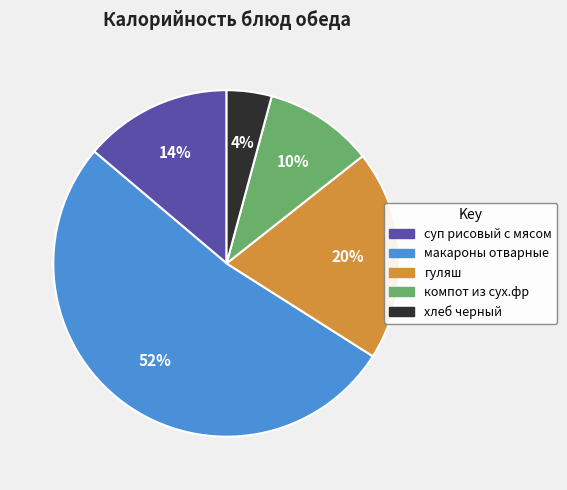

To the nearest percent, what percentage of the pie is суп рисовый с мясом?

14%